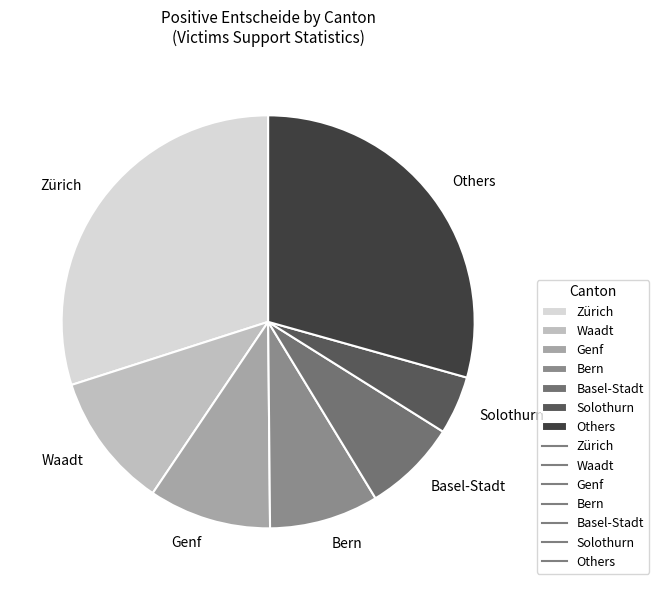

Which category has the smallest portion of the pie?

Solothurn